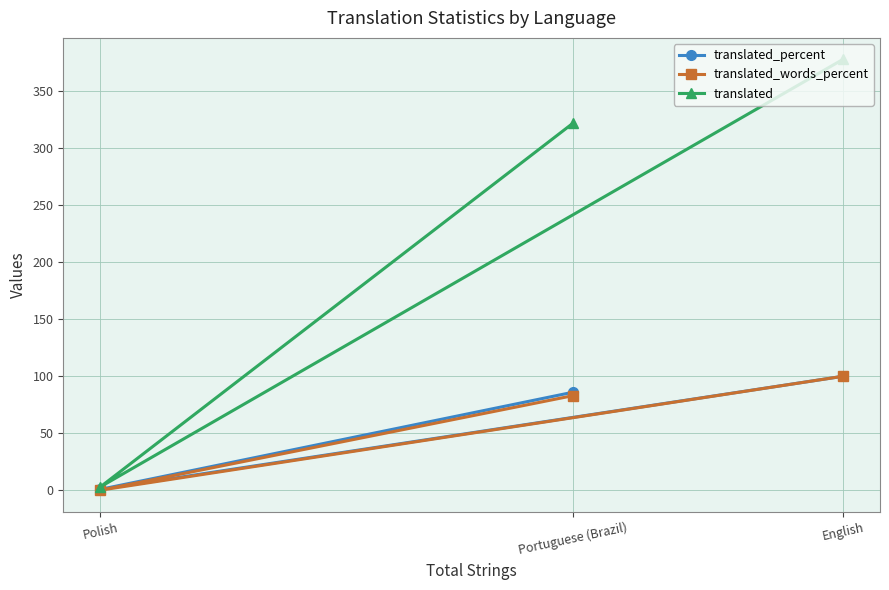

At which label is translated_words_percent closest to 50?

Portuguese (Brazil)